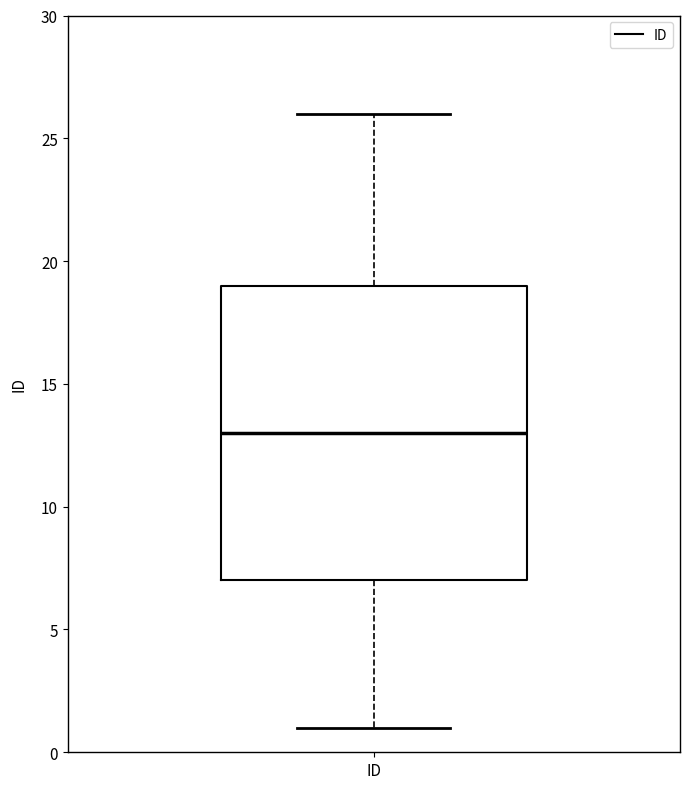

Read this box plot against the y-axis: the position of the median line, the range covered by the box, and the ends of both whiskers. The values are not printed on the chart, so give them approximately, as read against the axis.

median 13, box 7 to 19, whiskers 1 to 26